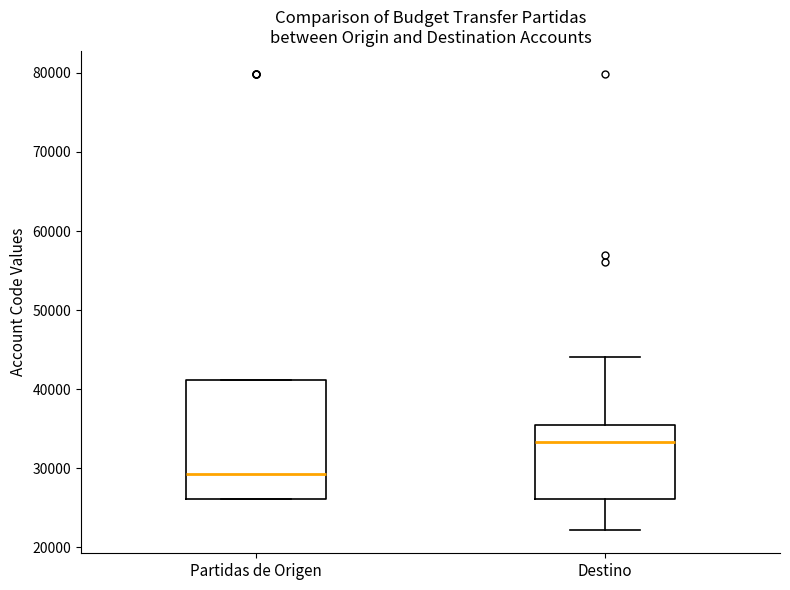

Which box has the lowest median line?

Partidas de Origen